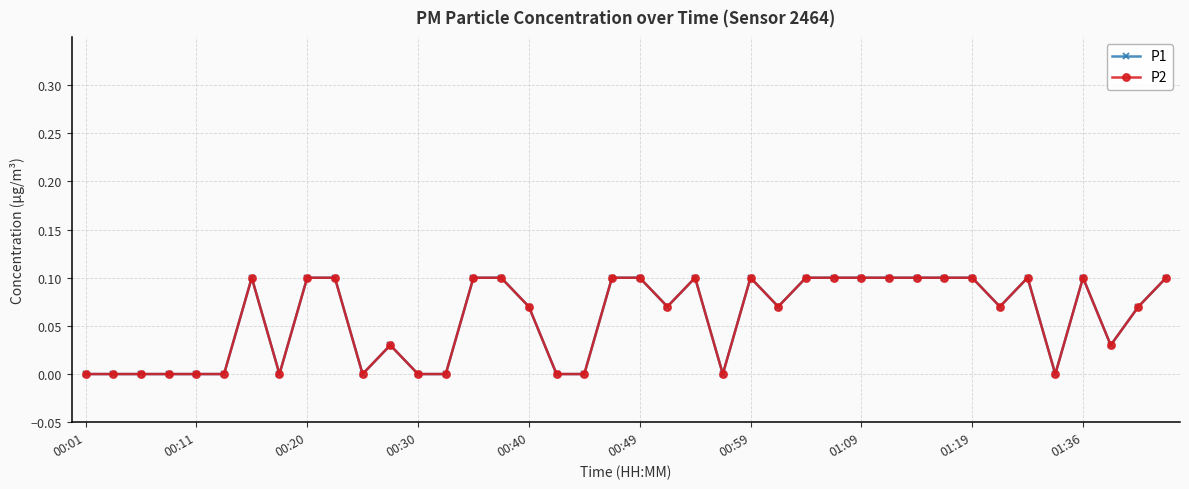

What is the sum of all P2 values?

2.3